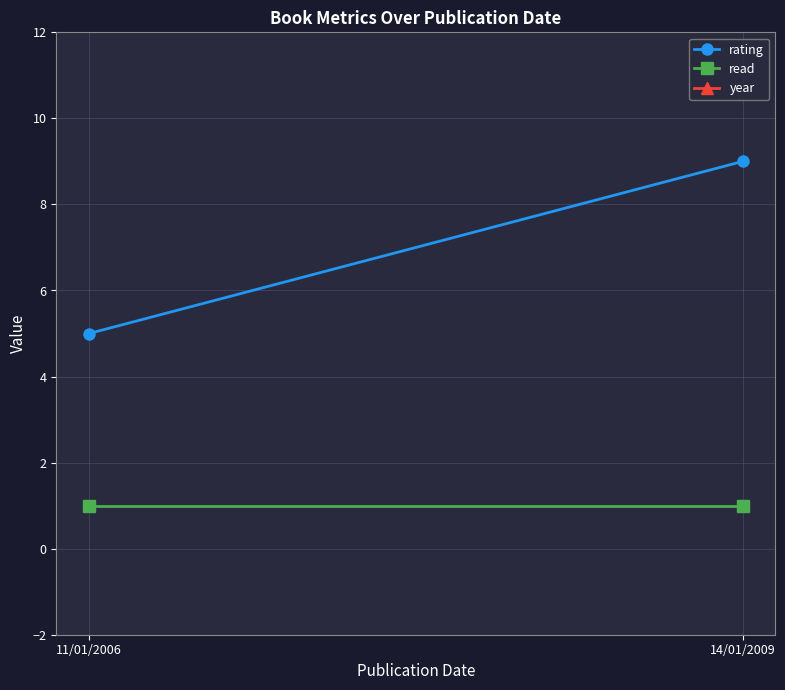

Between 11/01/2006 and 14/01/2009, which is larger?

14/01/2009